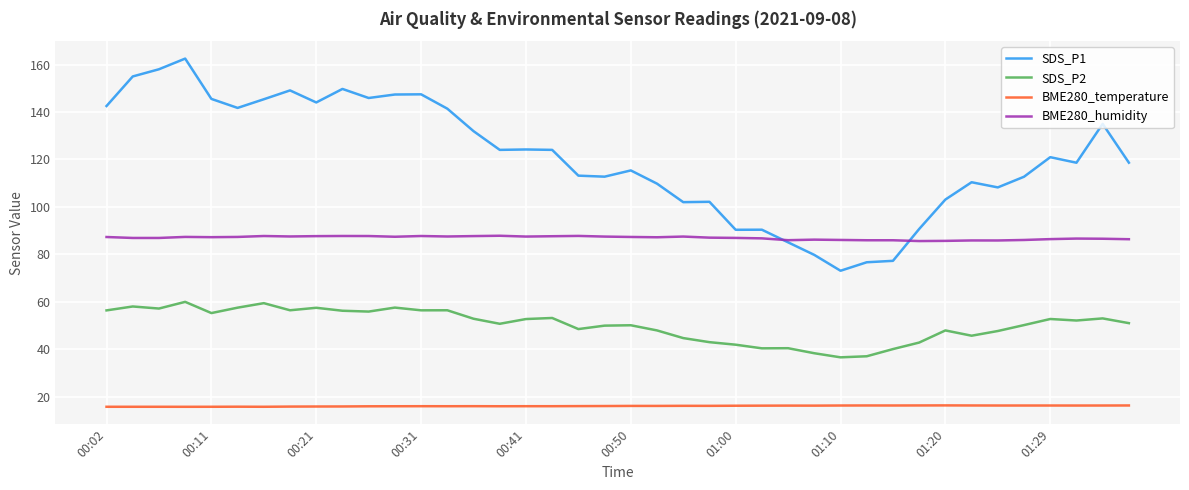

True or false: SDS_P2 and SDS_P1 cross at least once.

False